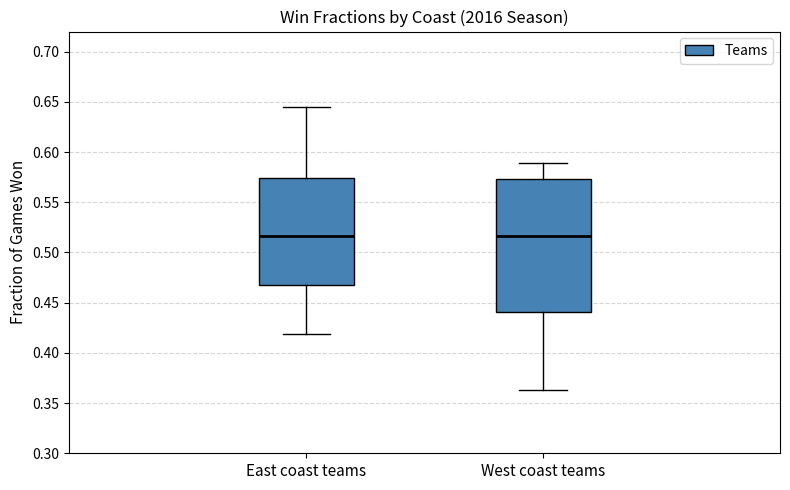

Reading left to right, read every box against the y-axis: the position of its median line, the range the box covers, and the ends of its whiskers. The values are not printed on the chart, so give them approximately, as read against the axis.

East coast teams: median 0.515, box 0.470 to 0.575, whiskers 0.420 to 0.645
West coast teams: median 0.515, box 0.440 to 0.575, whiskers 0.365 to 0.590